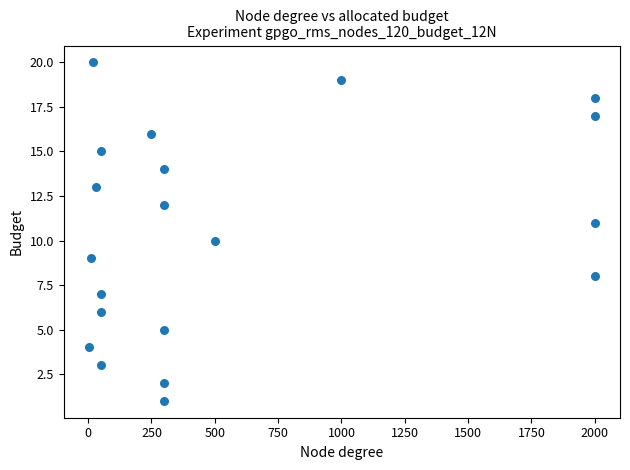

What is the range of X values (max minus min)?

1997